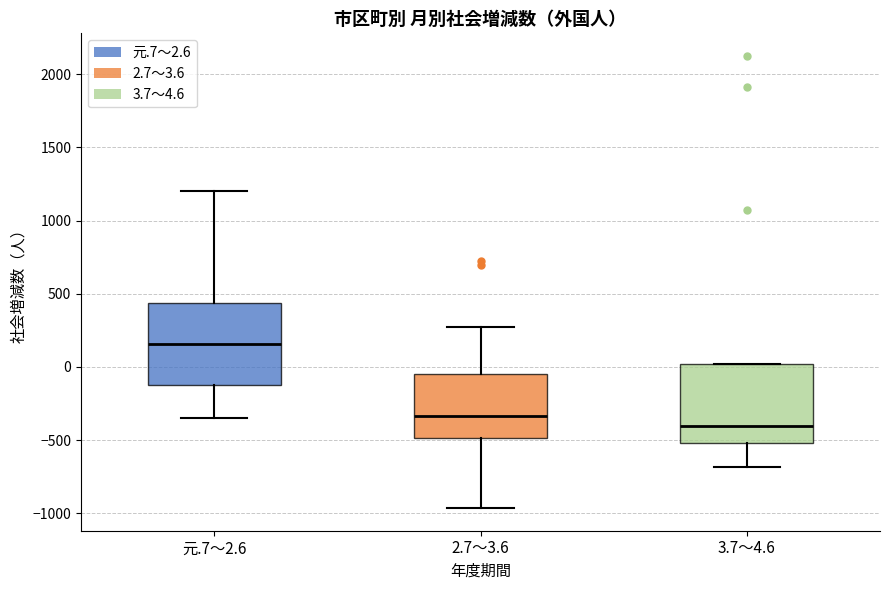

Which box has the highest median line?

元.7～2.6